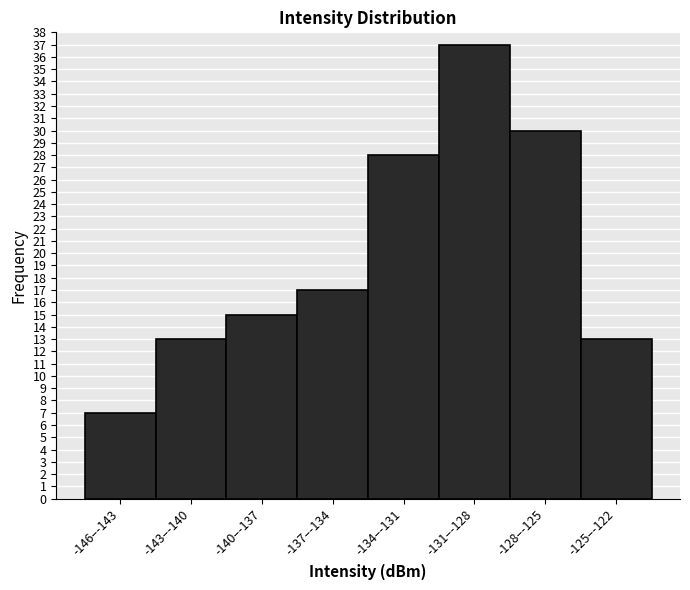

Reading left to right, list all the values displayed in this chart.

7	13	15	17	28	37	30	13